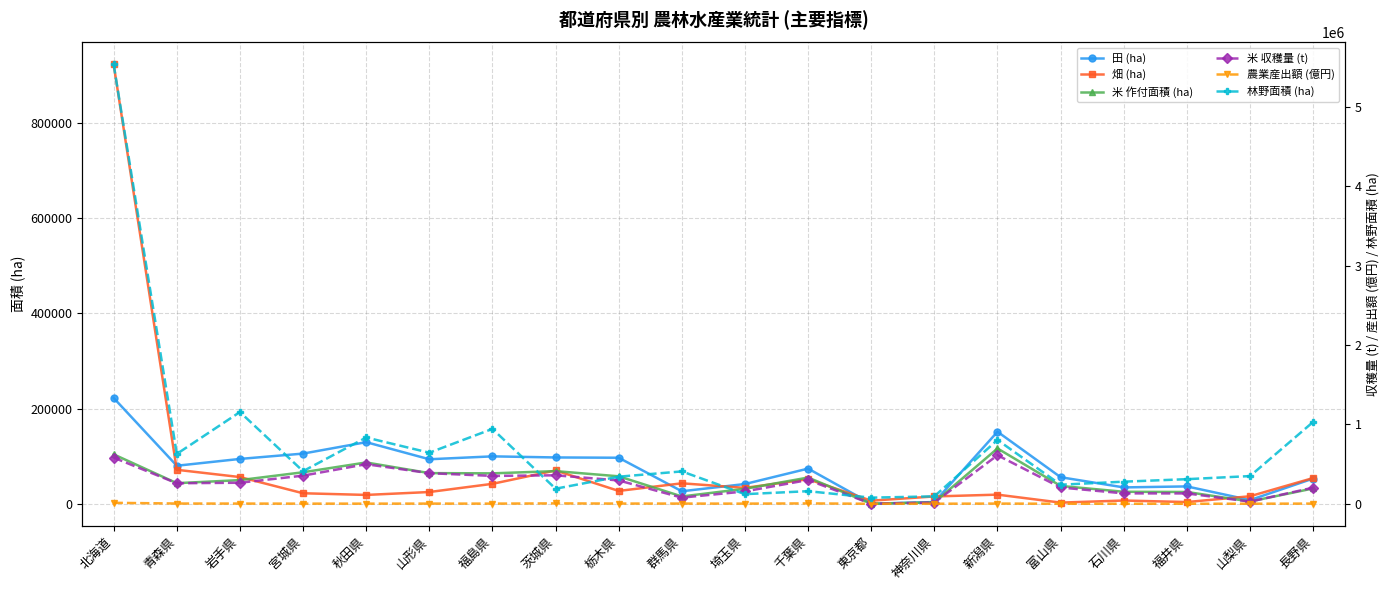

True or false: 米 作付面積 (ha) has a value of 103900 at 北海道.

True